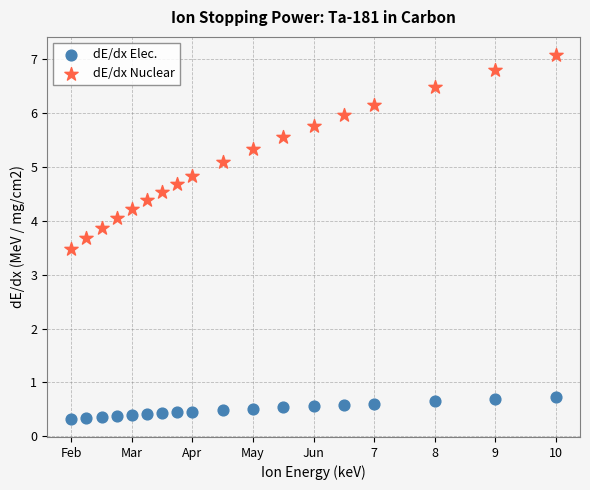

Across all data points, what is the range of X values (max minus min)?

8.0